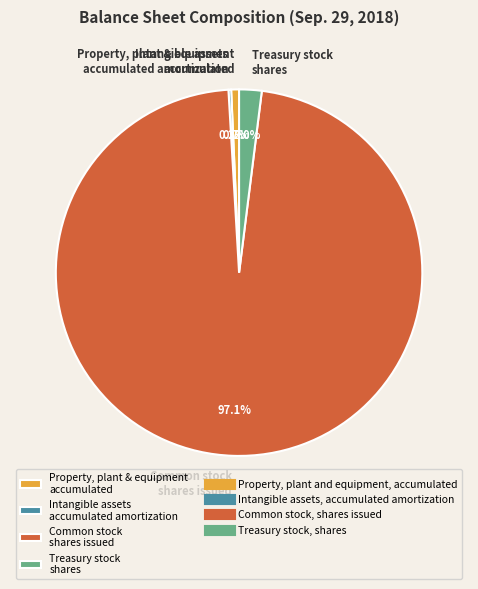

Between Treasury stock shares and Common stock shares issued, which is larger?

Common stock shares issued